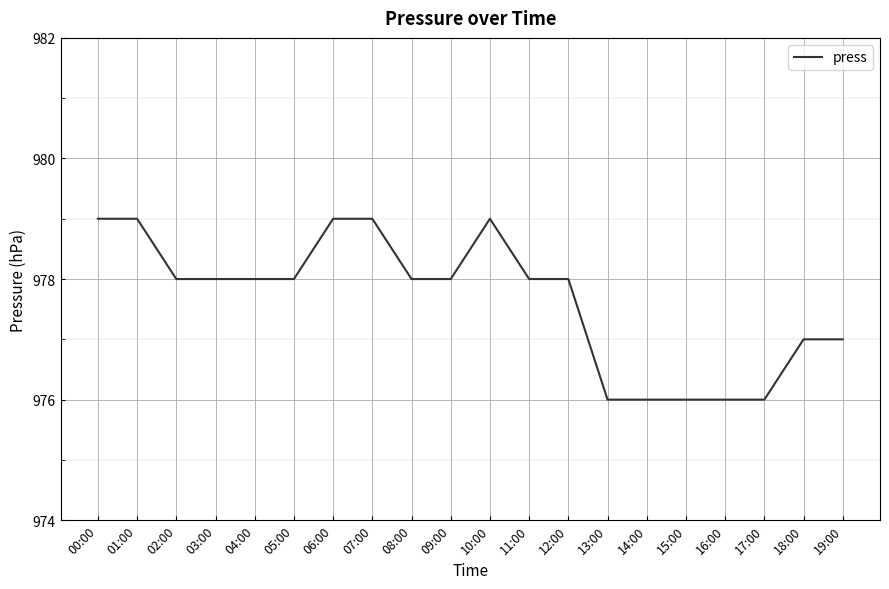

The chart shows a value of 977 at 18:00. True or false?

True